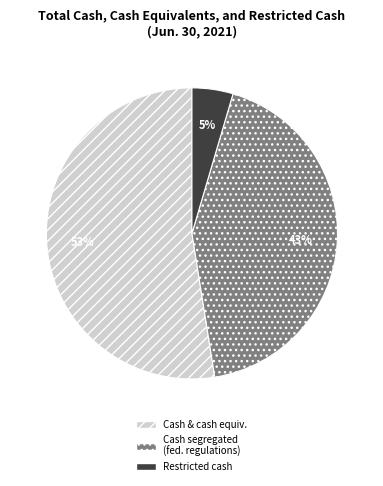

How many segments does this pie chart have?

3